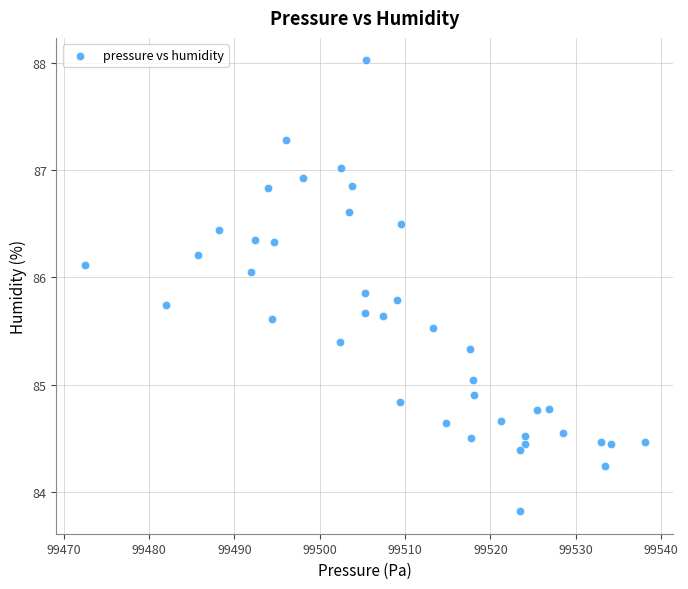

What is the range of X values (max minus min)?

65.6